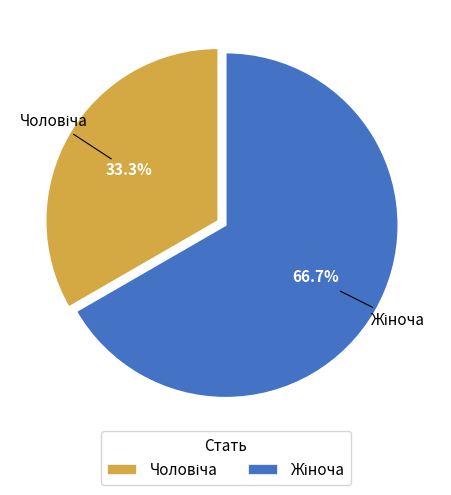

Does any single category account for the majority?

Yes